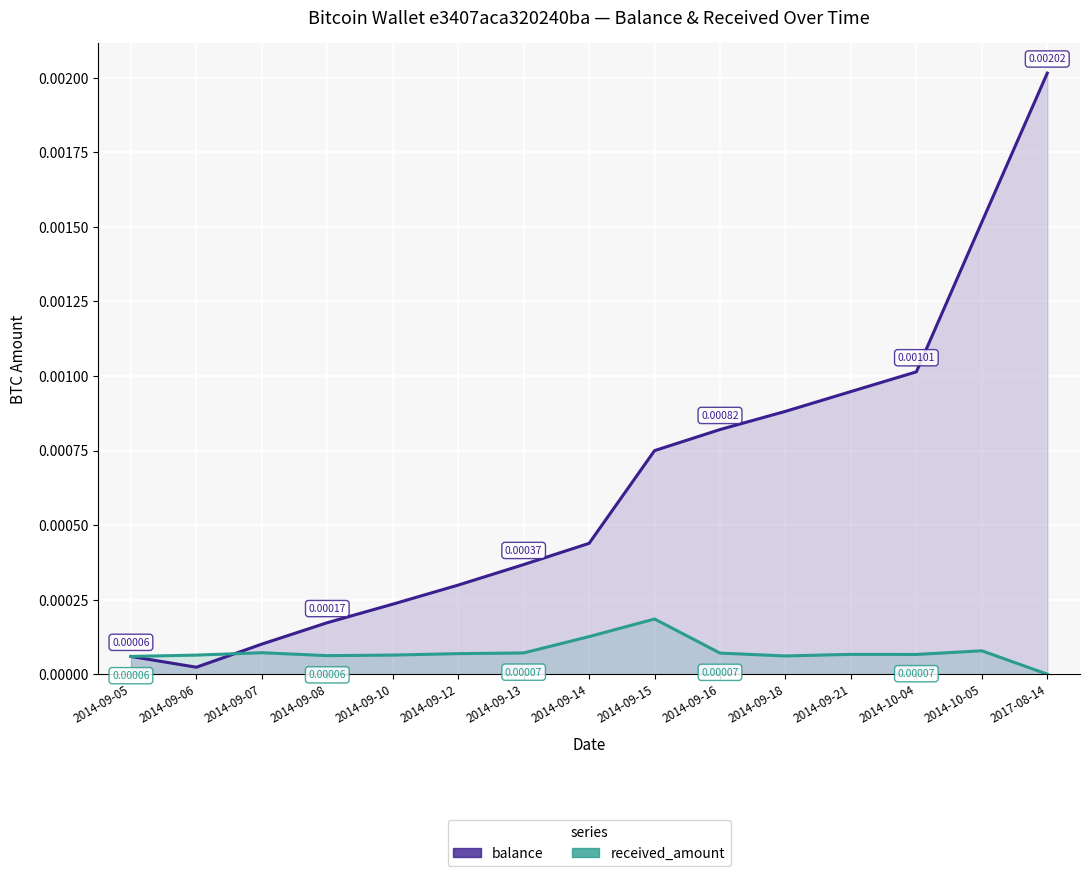

True or false: received_amount has more than 2 interior local peaks.

True